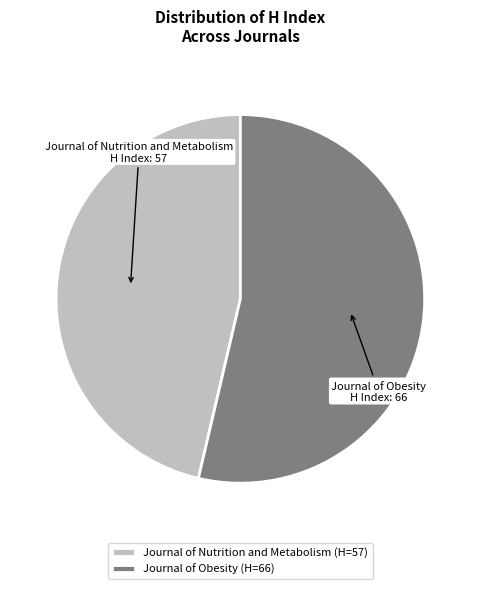

The Journal of Nutrition and Metabolism slice represents 38% of the pie. True or false?

False